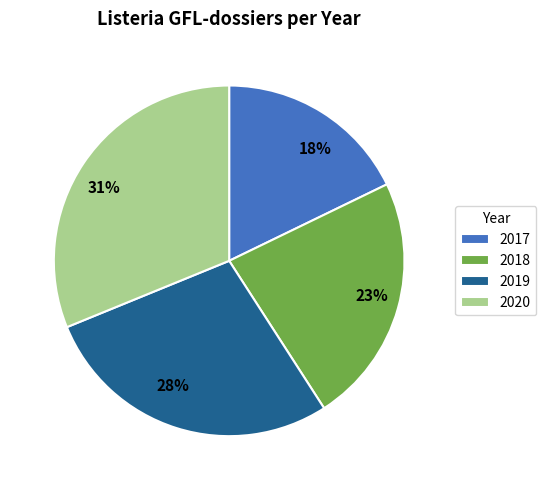

True or false: 2017 accounts for 18% of the total.

True